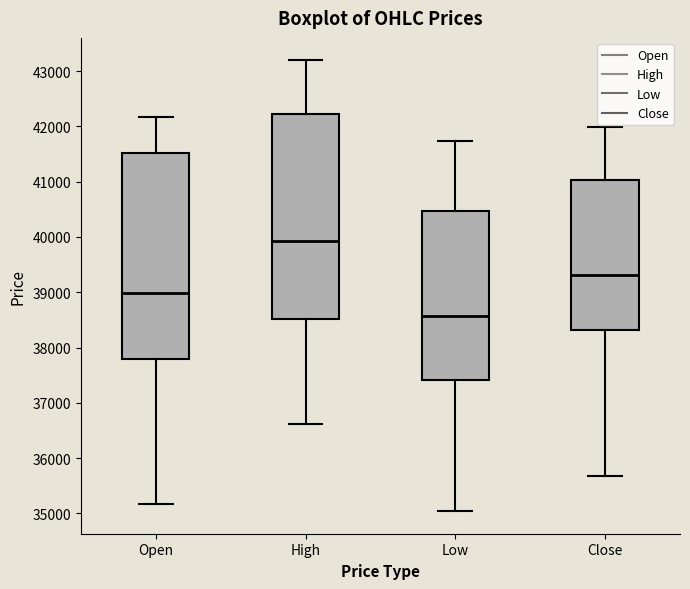

Reading left to right, read every box against the y-axis: the position of its median line, the range the box covers, and the ends of its whiskers. The values are not printed on the chart, so give them approximately, as read against the axis.

Open: median 39000, box 37800 to 41500, whiskers 35200 to 42200
High: median 39900, box 38500 to 42200, whiskers 36600 to 43200
Low: median 38600, box 37400 to 40500, whiskers 35000 to 41700
Close: median 39300, box 38300 to 41000, whiskers 35700 to 42000